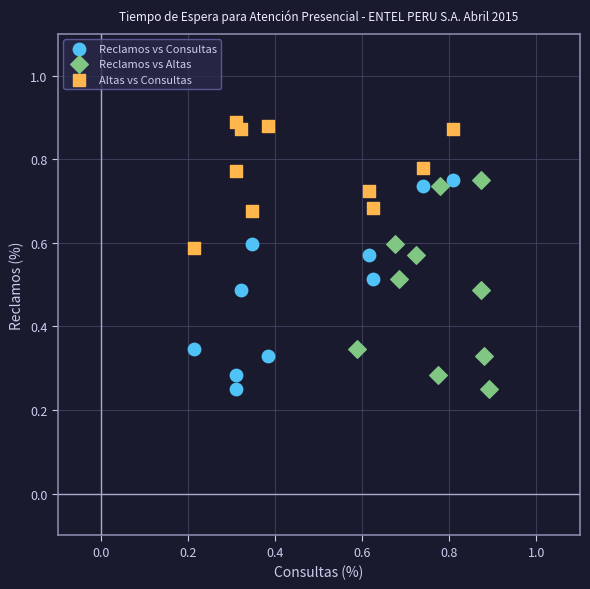

Which series contains the highest Y value?

Altas vs Consultas